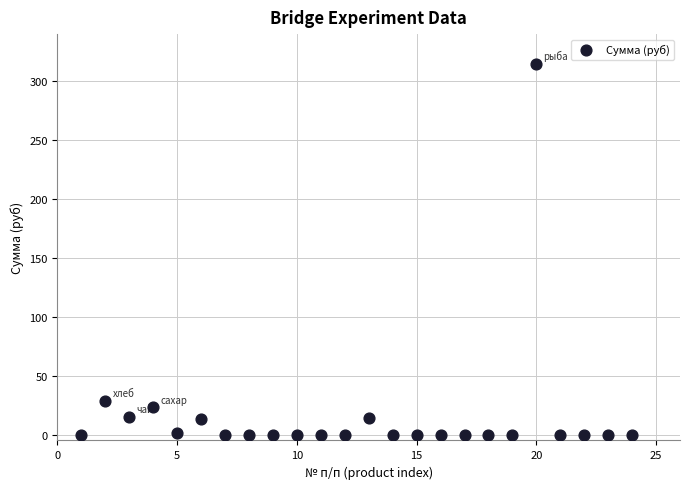

What is the range of X values (max minus min)?

23.0